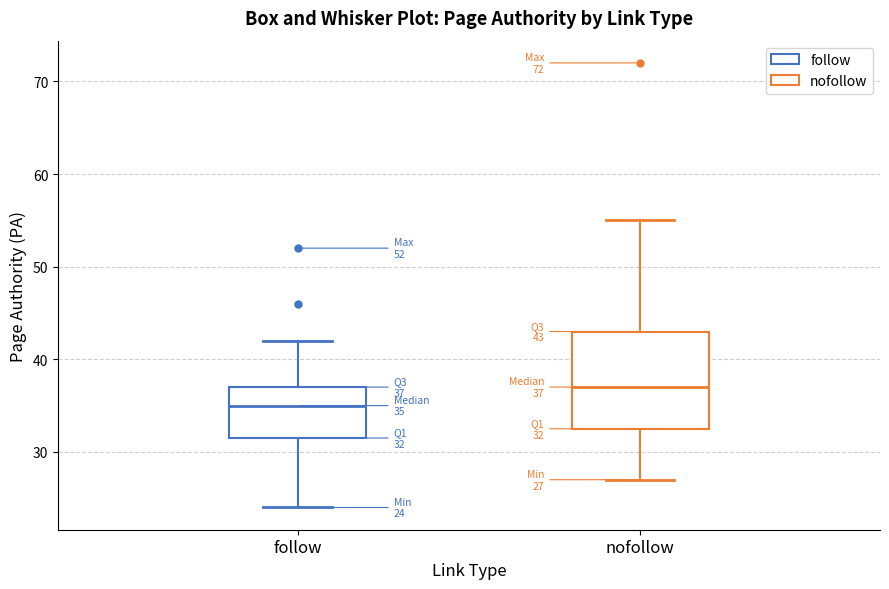

Comparing the boxes themselves (not the whiskers), which one is the tallest?

nofollow